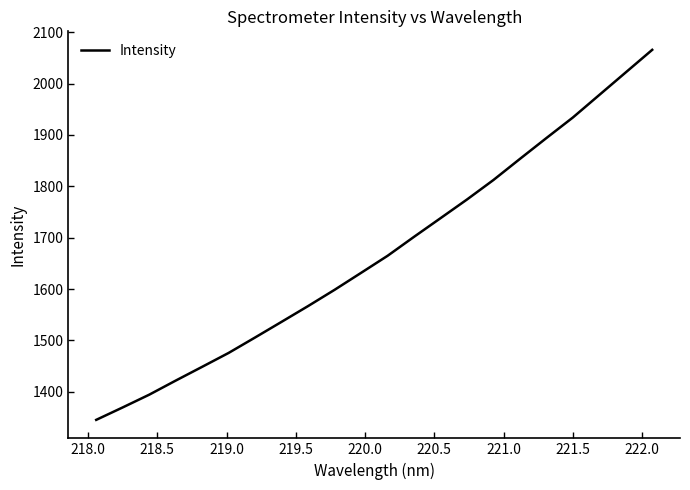

What is the difference between the maximum and minimum values?

720.3